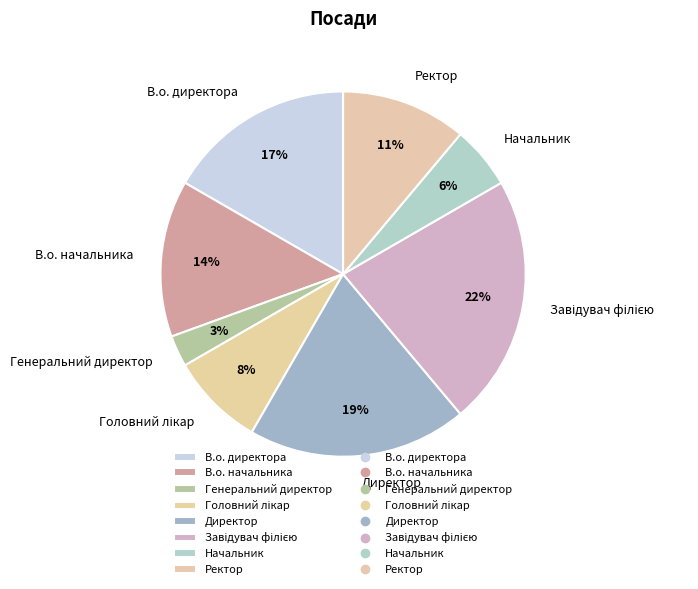

Count the number of slices in the pie.

8